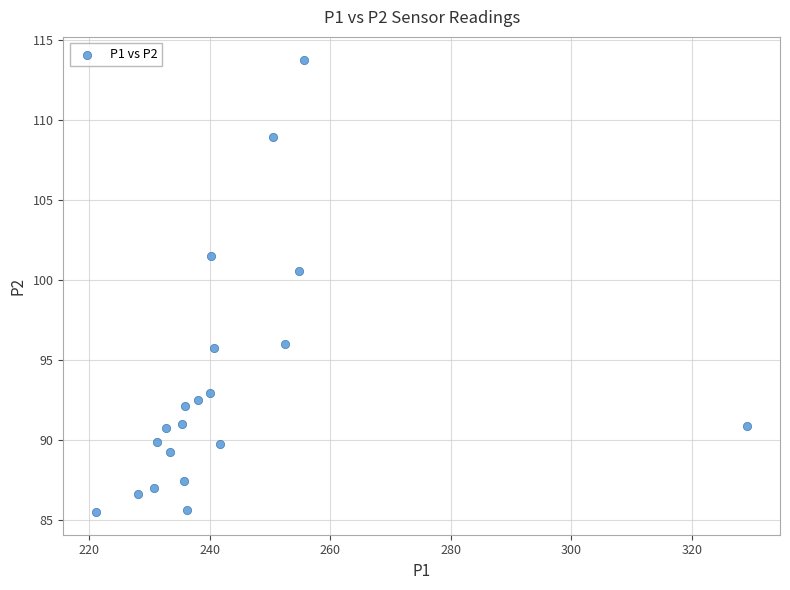

What is the range of Y values (max minus min)?

28.3